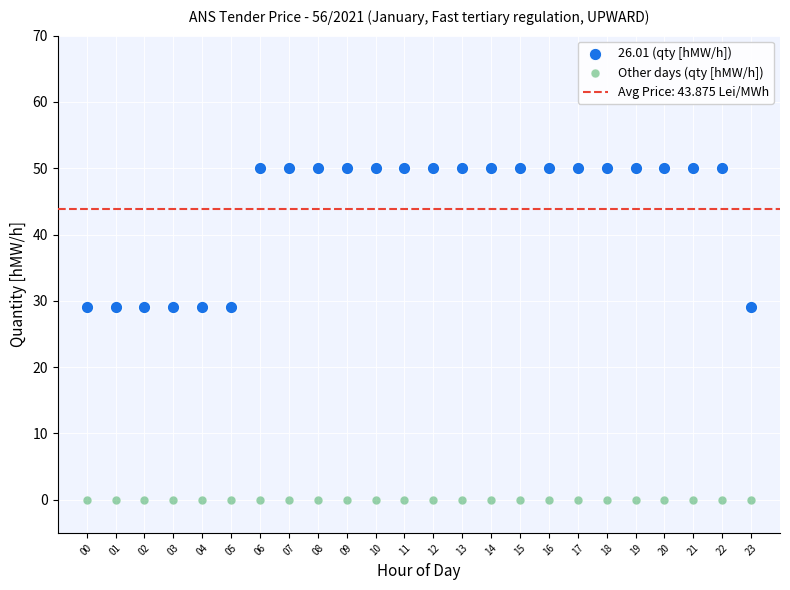

Which series contains the highest Y value?

26.01 (qty [hMW/h])